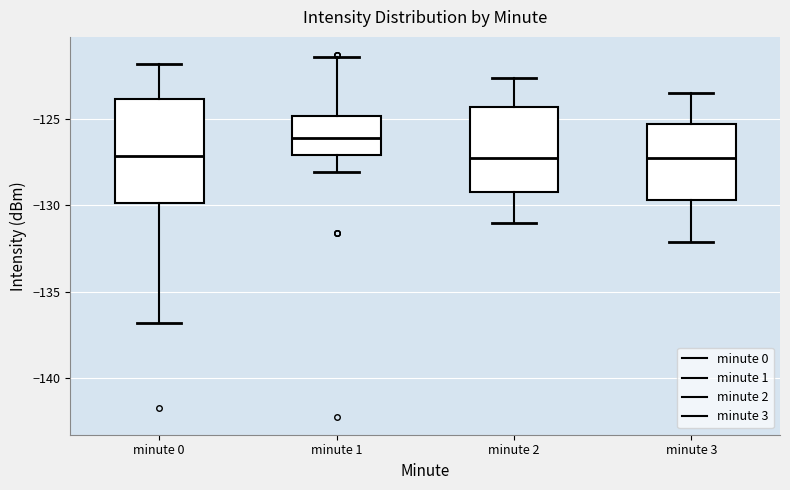

Reading left to right, transcribe this box plot: for each box, give where its median line is, the range the box spans, and where its two whiskers end, as read against the y-axis. The values are not printed on the chart, so give them approximately, as read against the axis.

minute 0: median -127.0, box -130.0 to -124.0, whiskers -137.0 to -122.0
minute 1: median -126.0, box -127.0 to -125.0, whiskers -128.0 to -121.5
minute 2: median -127.0, box -129.0 to -124.5, whiskers -131.0 to -122.5
minute 3: median -127.0, box -129.5 to -125.5, whiskers -132.0 to -123.5